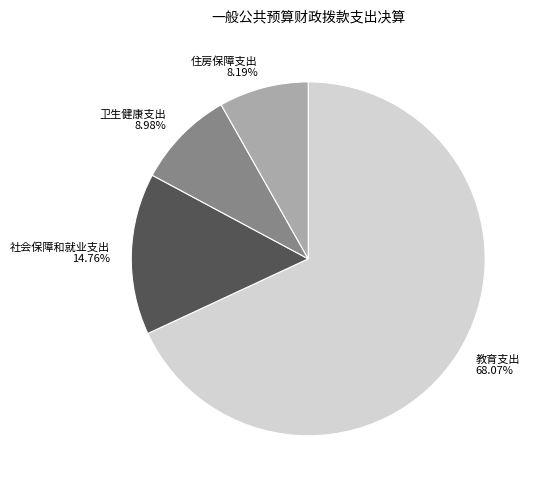

How many slices are in this pie chart?

4